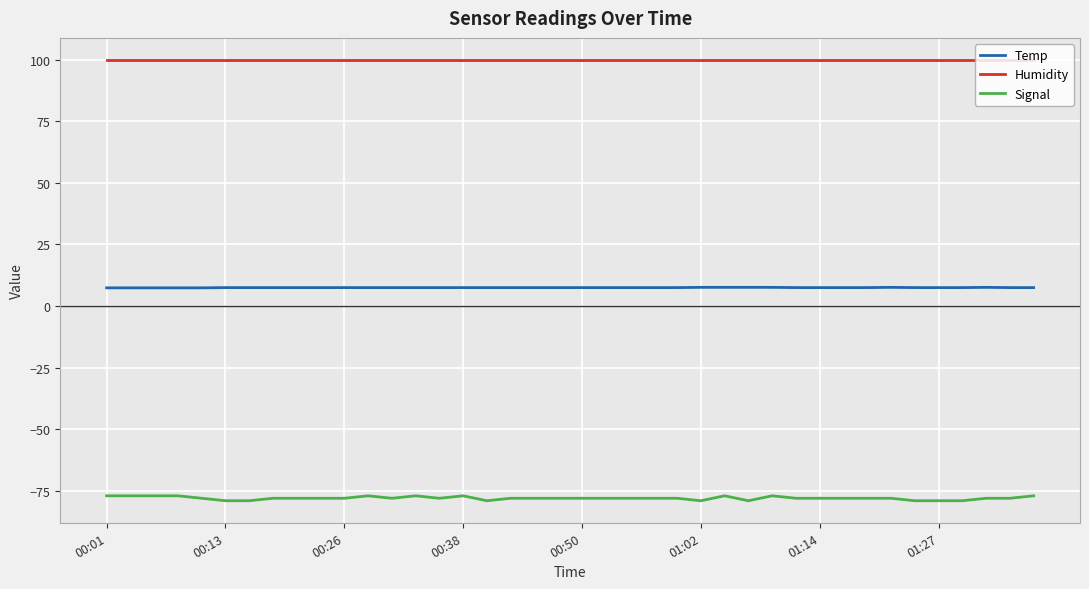

List the series in order of their peak value, lowest first.

Signal, Temp, Humidity